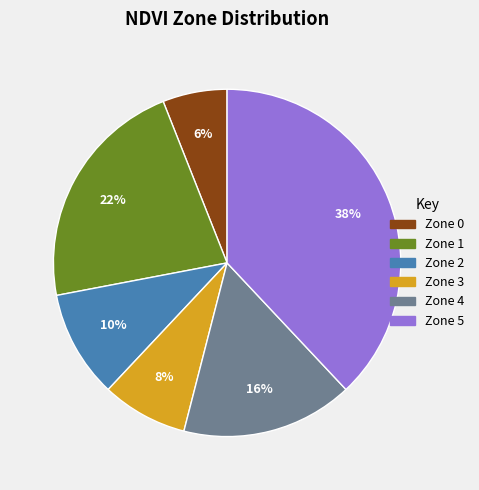

Rank the categories by value from lowest to highest.

Zone 0, Zone 3, Zone 2, Zone 4, Zone 1, Zone 5